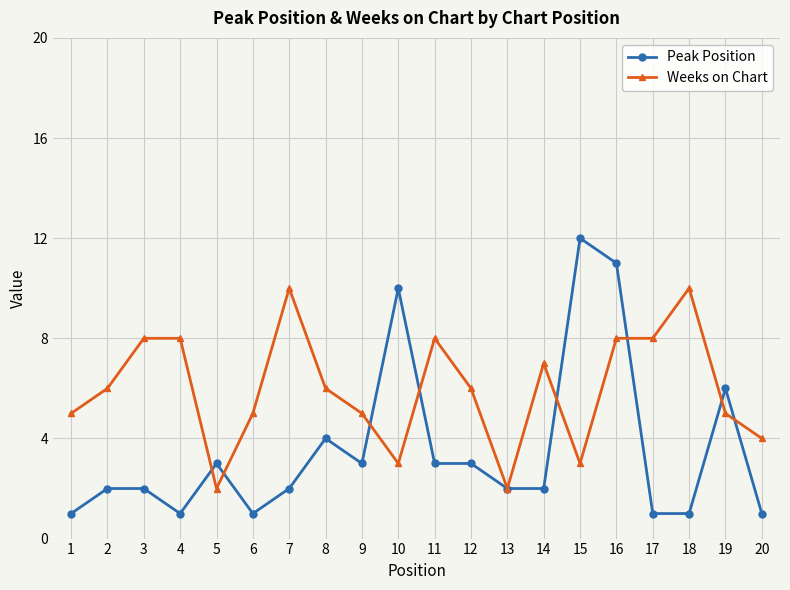

How many series are shown in this chart?

2